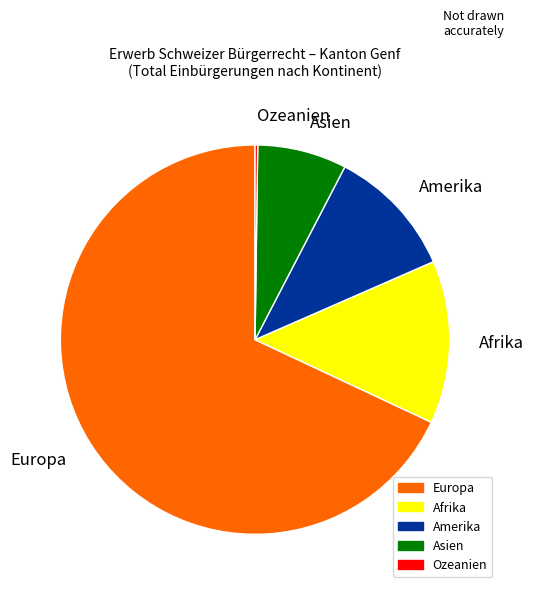

Between Afrika and Amerika, which is larger?

Afrika